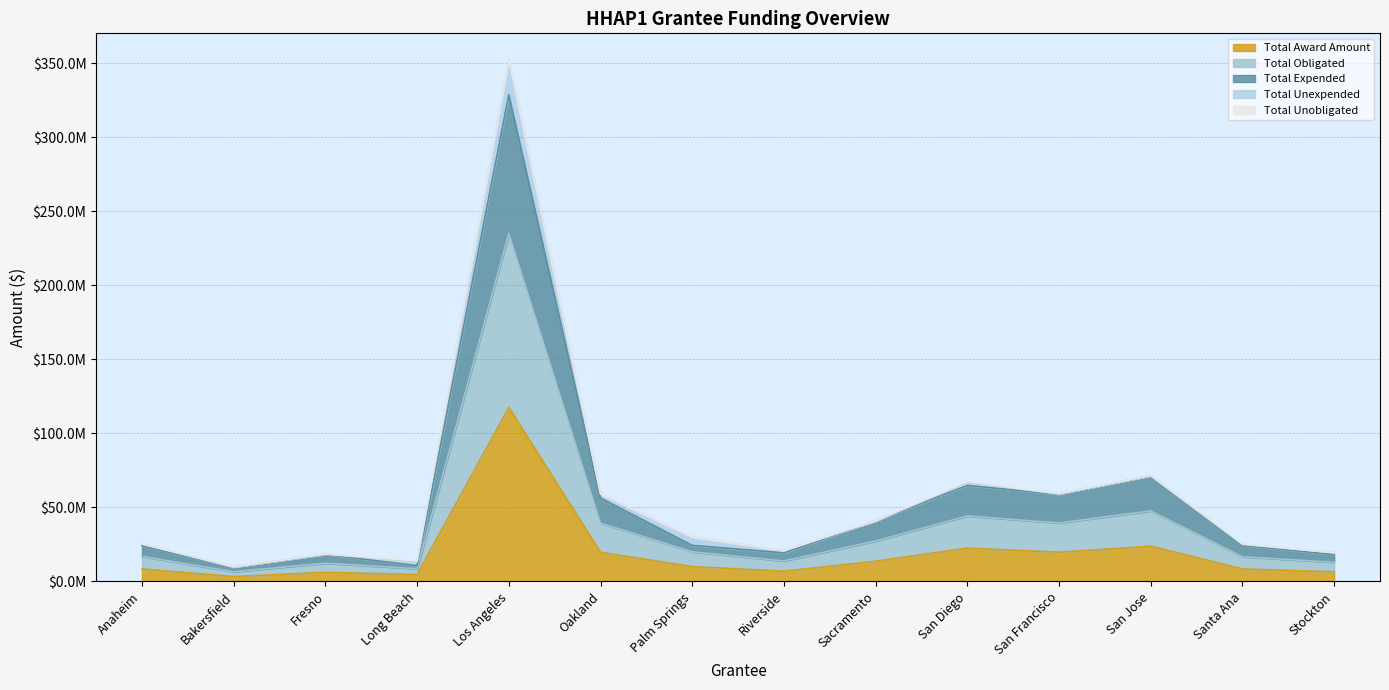

How many categories are shown in the chart?

14